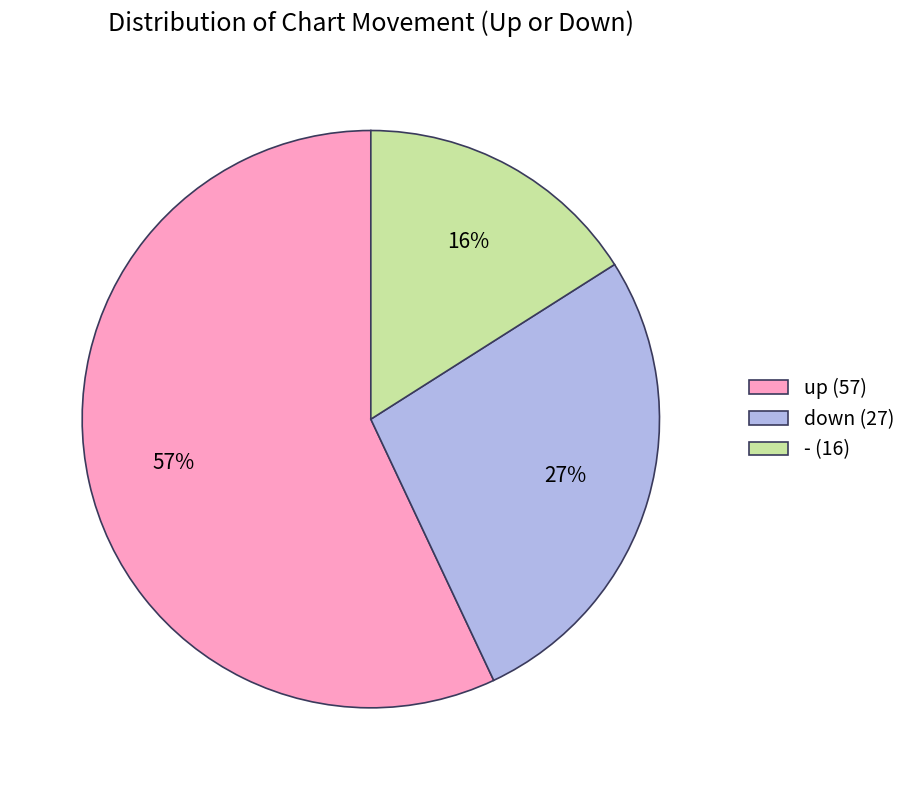

Does up account for over 50% of the chart?

Yes